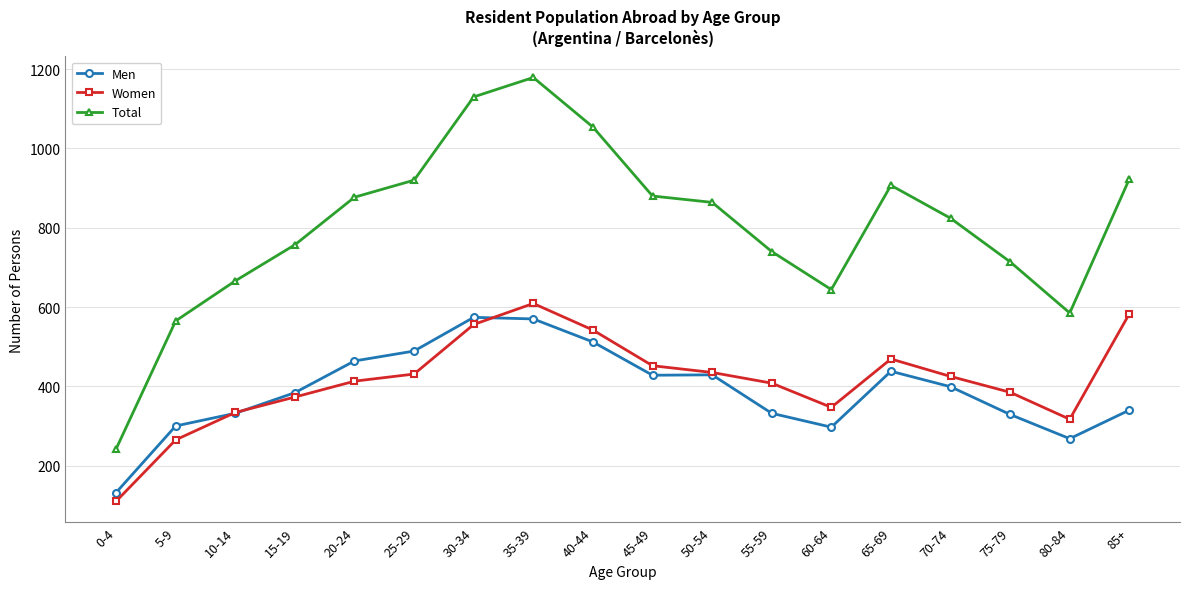

What is the value of the Men point at the 5th from the left?

464